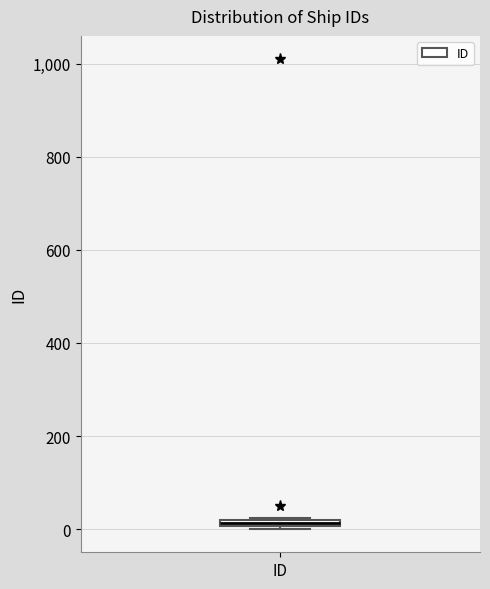

Where is the lower edge of the box for ID on the y-axis? The values are not printed on the chart, so give them approximately, as read against the axis.

0